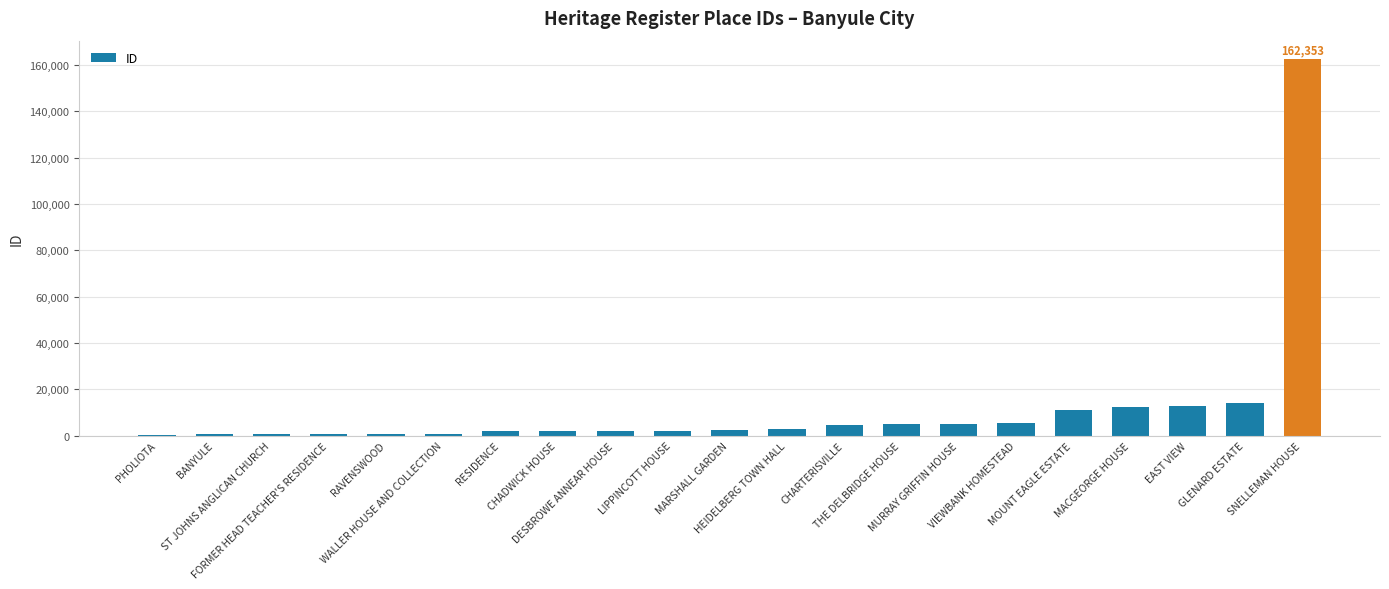

What is the sum of all values?

249526